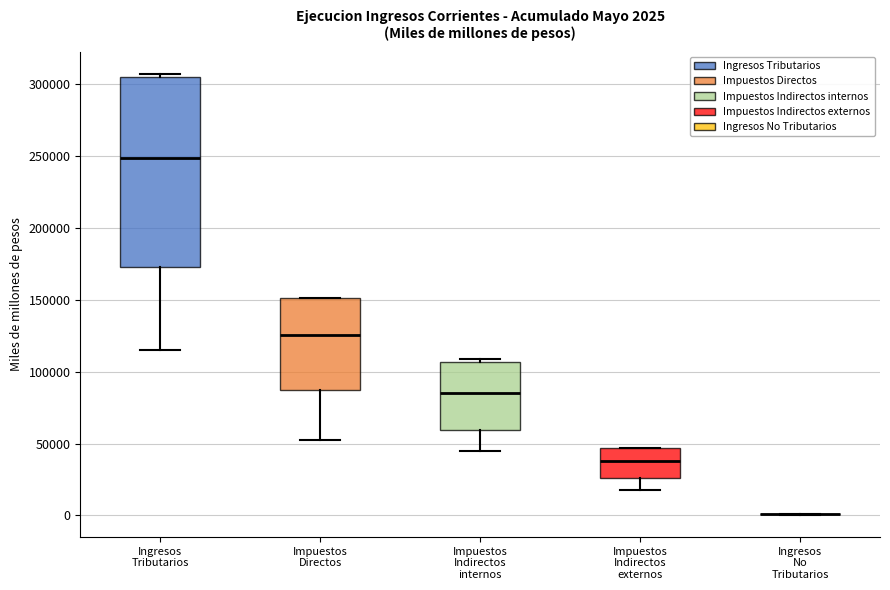

Comparing the boxes themselves (not the whiskers), which one is the tallest?

Ingresos Tributarios